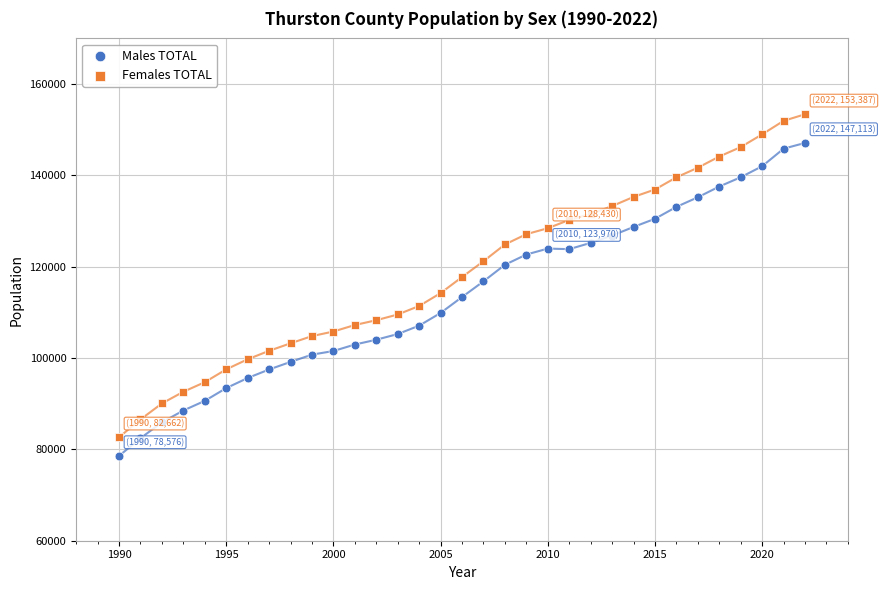

Which series reaches the maximum Y coordinate?

Females TOTAL